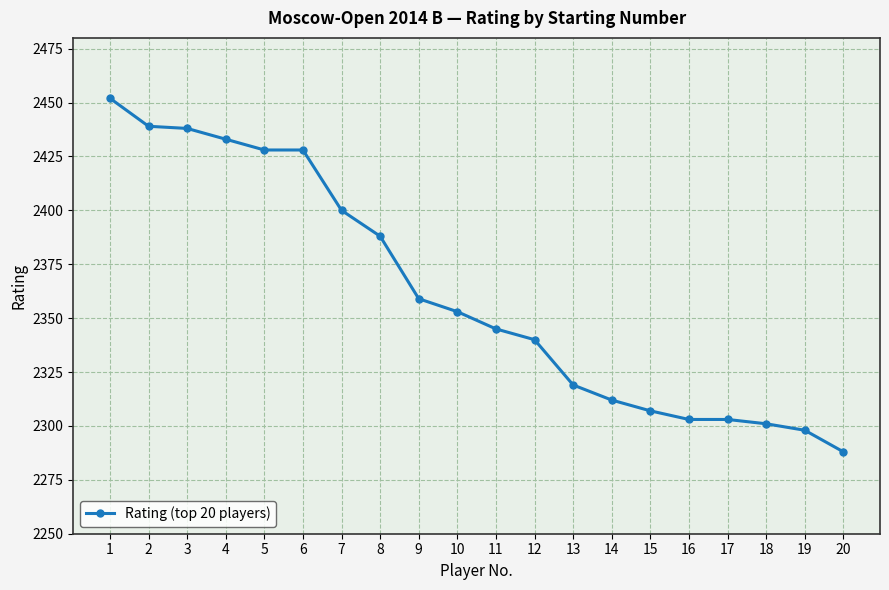

What is the average value?

2362